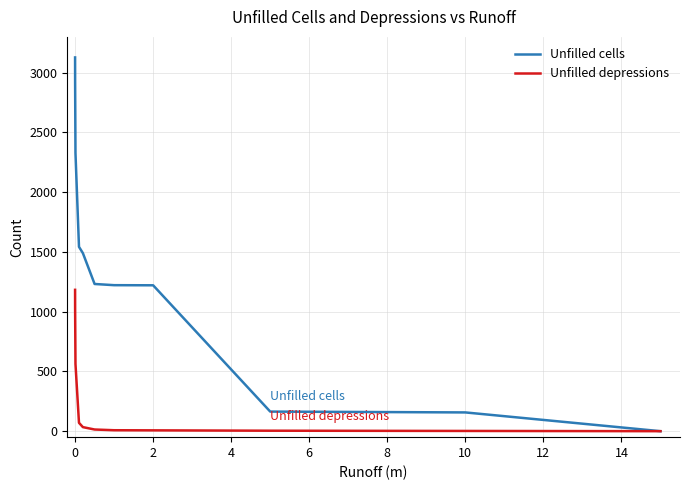

What is the maximum value shown in the chart?

3128